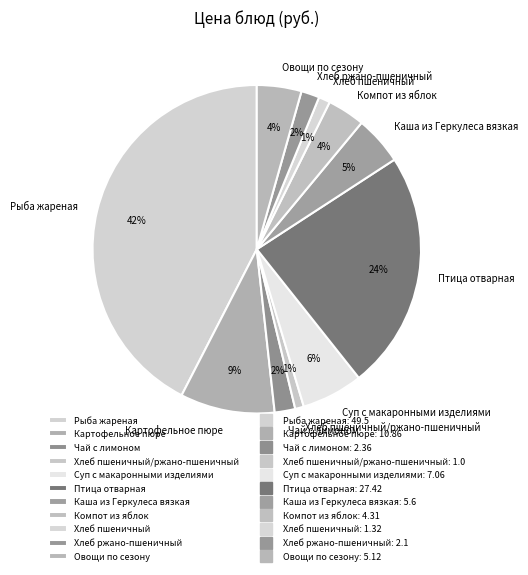

Which category has the biggest portion of the pie?

Рыба жареная